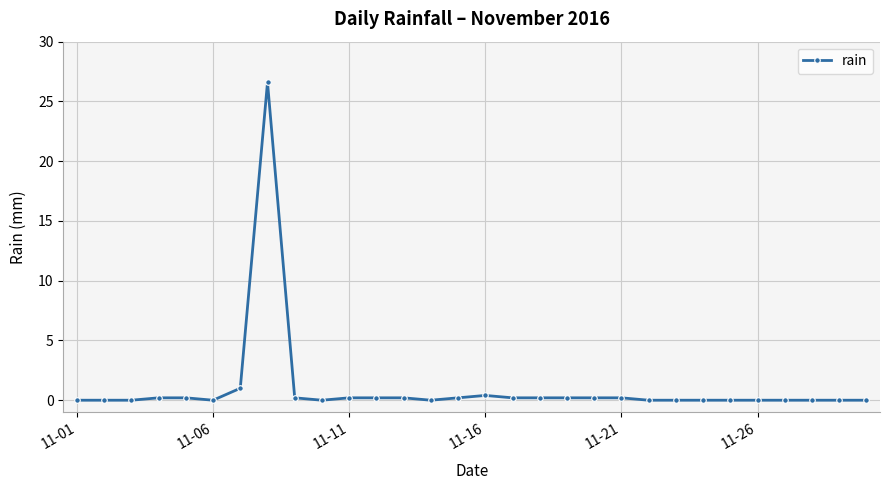

What is the maximum value shown in the chart?

26.6